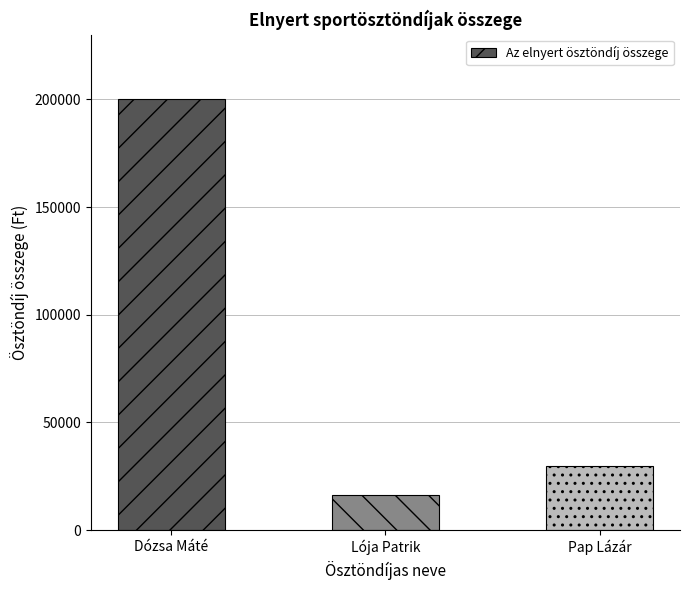

At which category does the chart reach its peak across all series?

Dózsa Máté